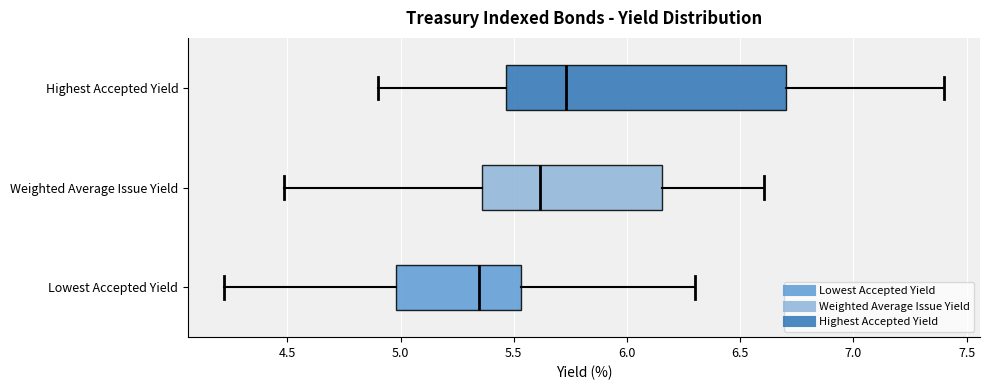

Which box's median line is the furthest to the left?

Lowest Accepted Yield